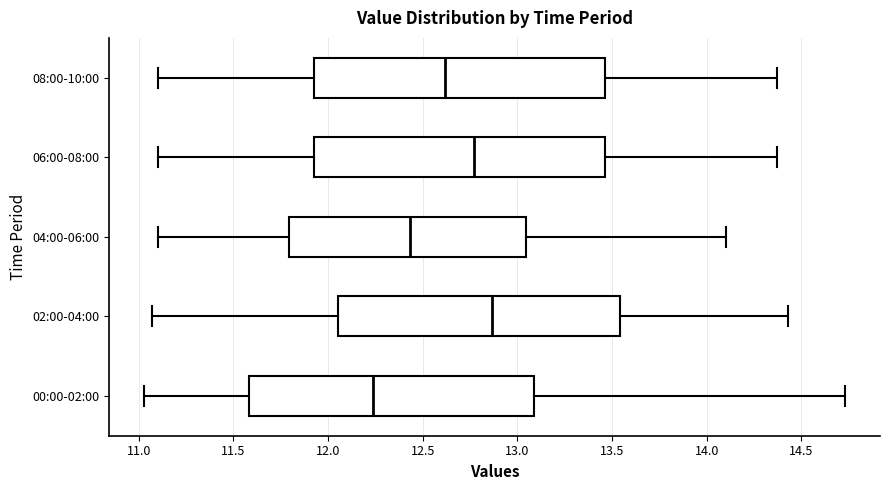

Which box's median line is the furthest to the left?

00:00-02:00